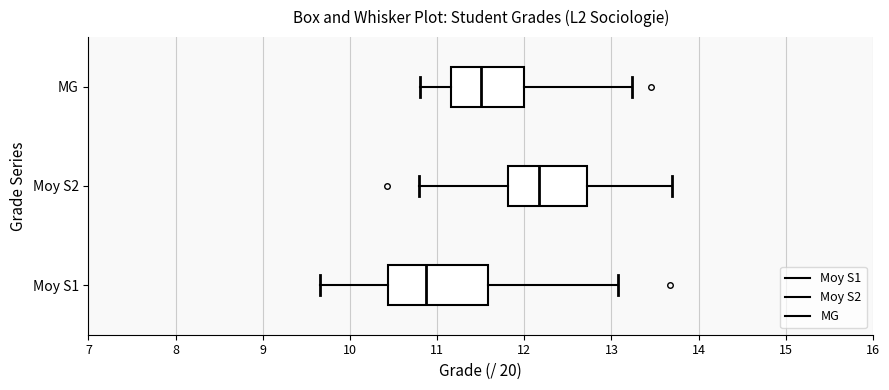

Where does the left whisker of the box for MG end on the x-axis? The values are not printed on the chart, so give them approximately, as read against the axis.

10.8